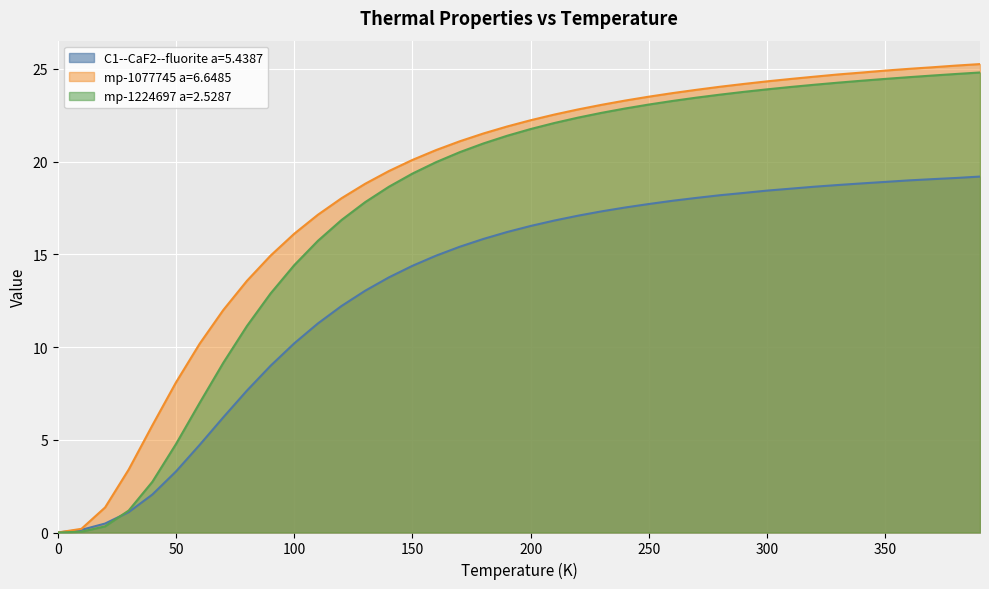

At which category is the sum across all series the highest?

390.0